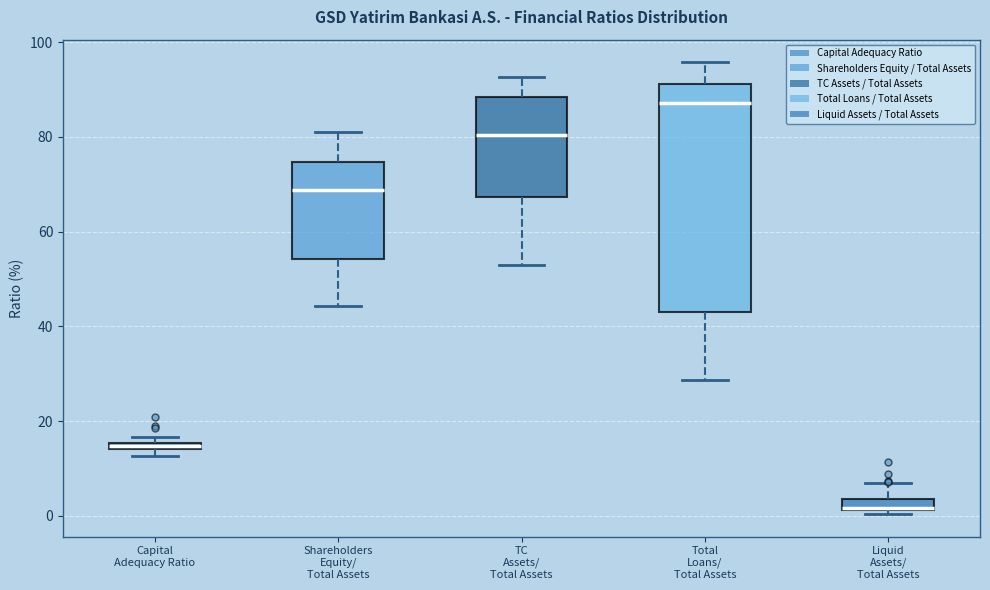

Where is the upper edge of the box for Capital Adequacy Ratio on the y-axis? The values are not printed on the chart, so give them approximately, as read against the axis.

16